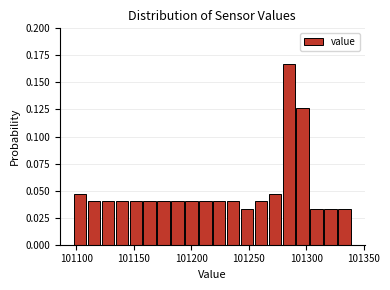

Read against the x-axis, roughly where is the centre of the tallest bar?

101285